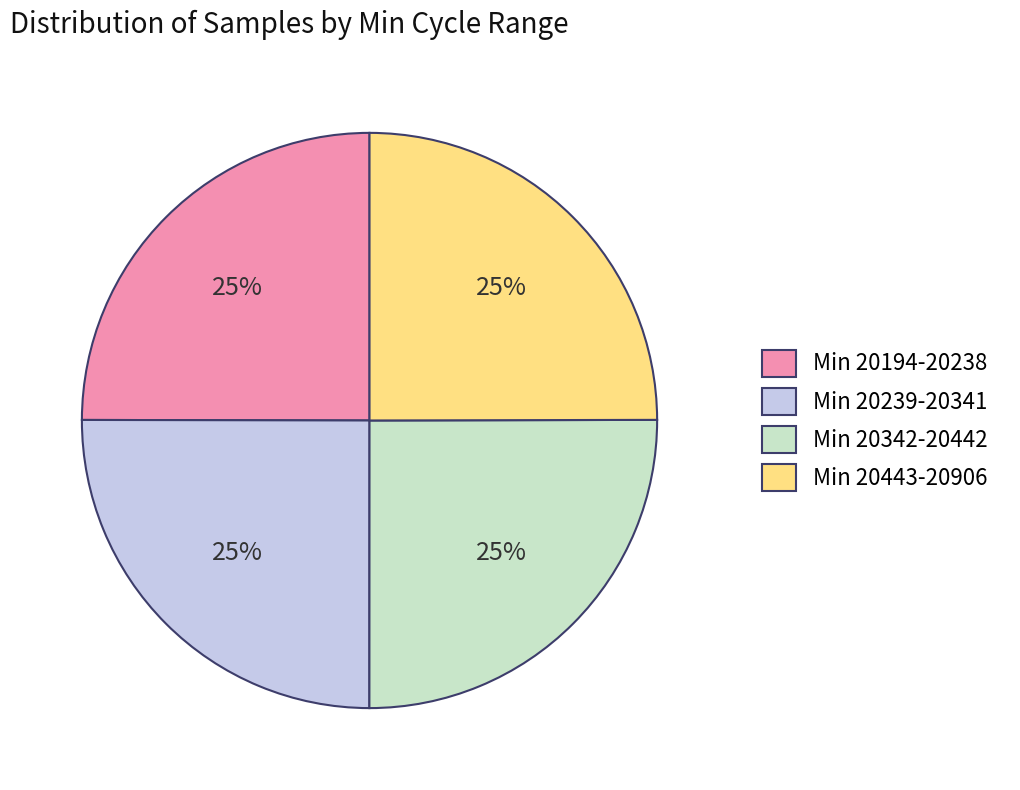

What percentage is the Min 20239-20341 slice, to the nearest percent?

25%